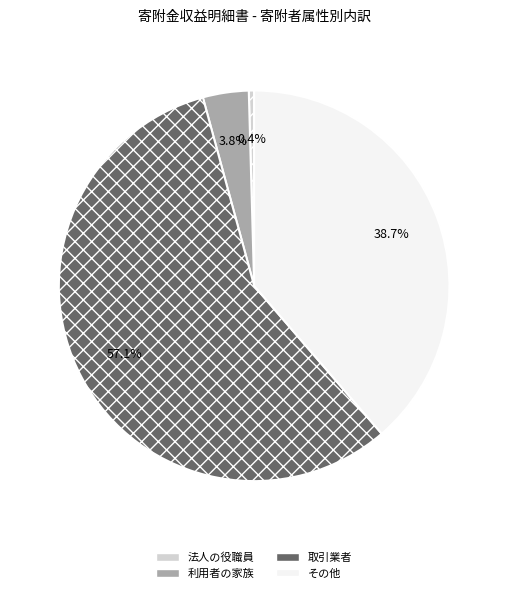

Approximately how many times larger is the value at 法人の役職員 compared to 利用者の家族?

0.1